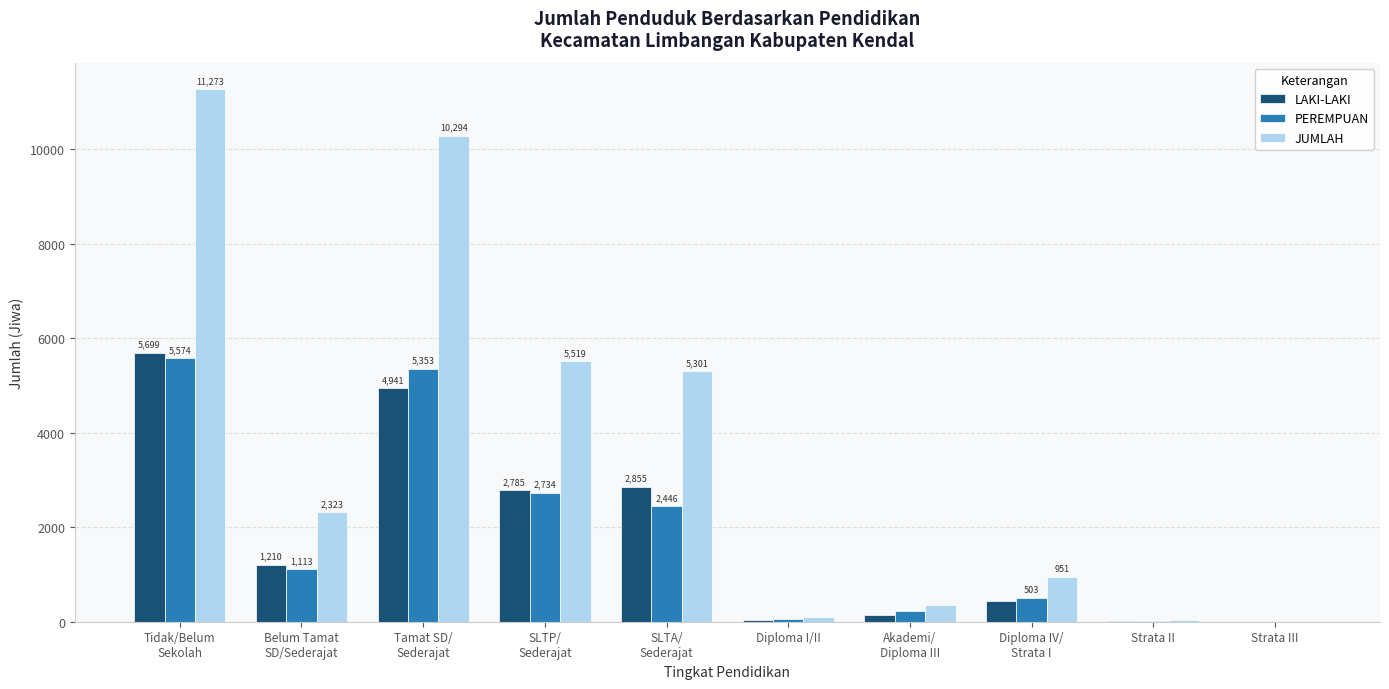

Which series has the largest total across all categories?

JUMLAH